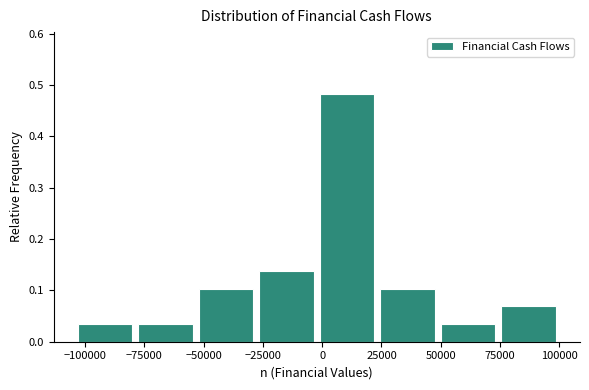

Reading left to right, list every bar in this chart as the range it spans on the x-axis followed by its height. Neither the bar edges nor the heights are printed on the chart, so give them approximately, as read against the axes.

-105000 to -80000: 0.03
-80000 to -55000: 0.03
-55000 to -30000: 0.10
-30000 to 0: 0.14
0 to 25000: 0.48
25000 to 50000: 0.10
50000 to 75000: 0.03
75000 to 100000: 0.07